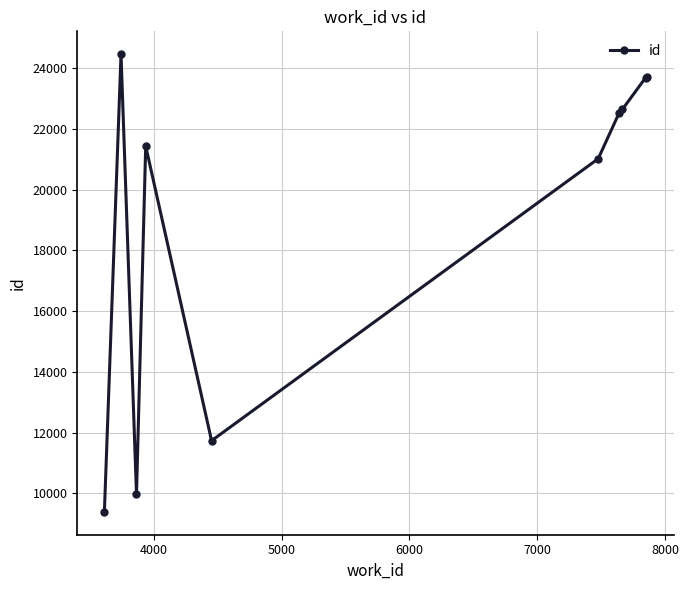

How many data points are less than 22508?

5